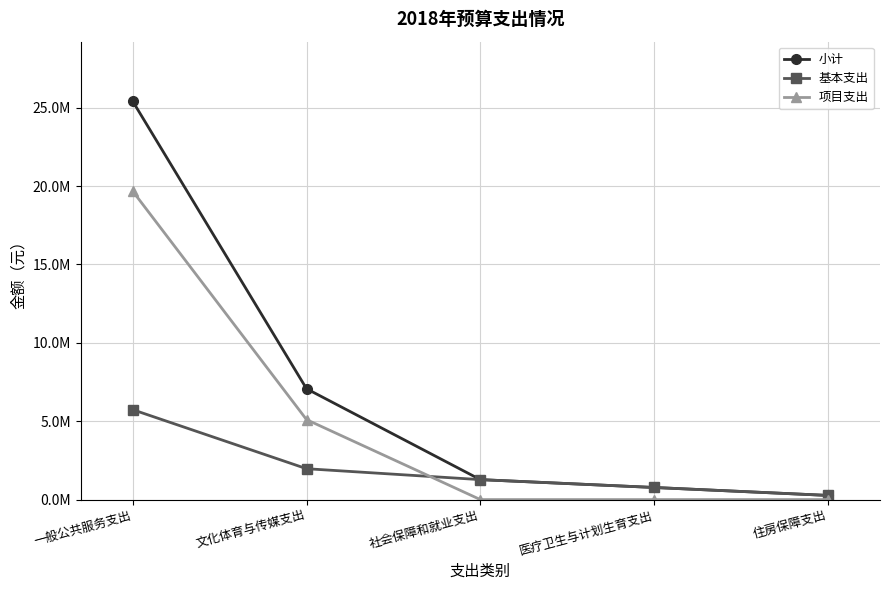

Which series has the largest range (max minus min)?

小计